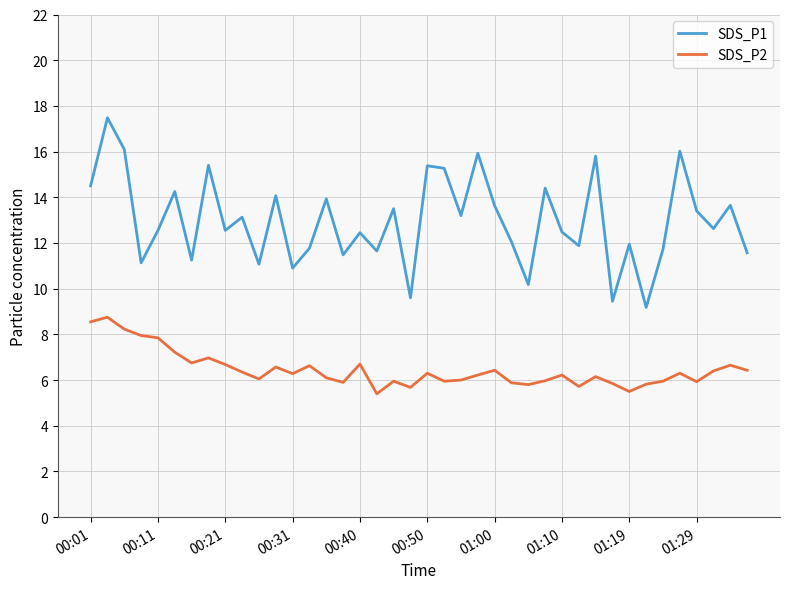

True or false: SDS_P2 and SDS_P1 cross at least once.

False